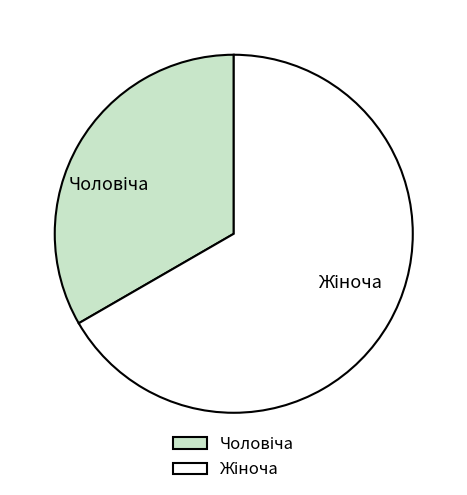

Is there a majority slice in this chart?

Yes